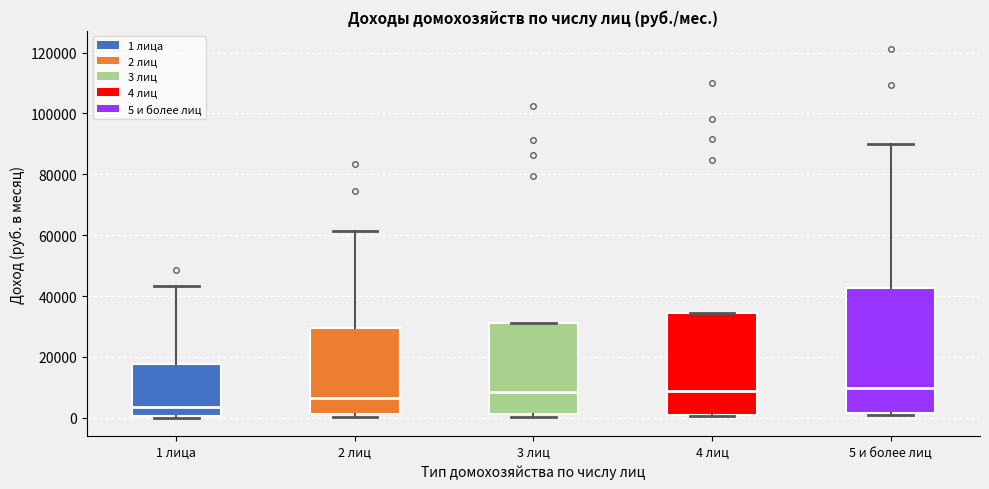

Which box has the lowest median line?

1 лица